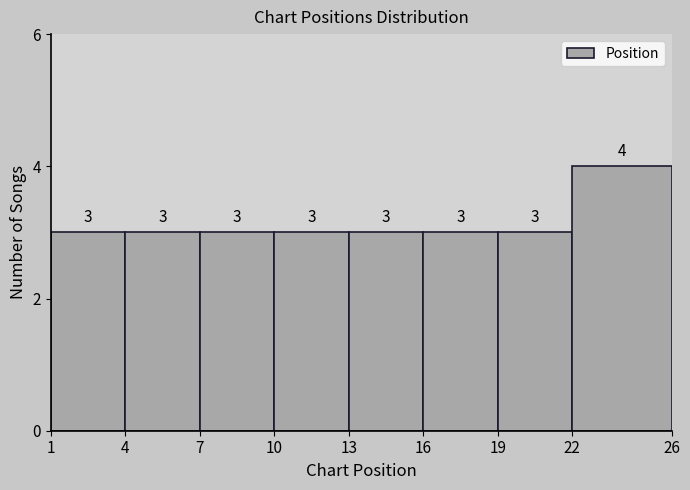

Over which range of the x-axis is the bar tallest?

22 to 26